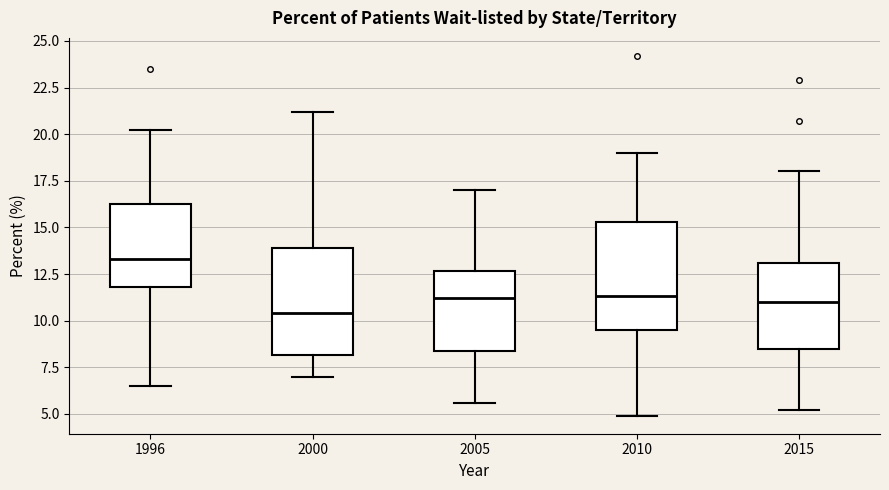

Reading left to right, transcribe this box plot: for each box, give where its median line is, the range the box spans, and where its two whiskers end, as read against the y-axis. The values are not printed on the chart, so give them approximately, as read against the axis.

1996: median 13.5, box 12.0 to 16.5, whiskers 6.5 to 20.0
2000: median 10.5, box 8.0 to 14.0, whiskers 7.0 to 21.0
2005: median 11.0, box 8.5 to 12.5, whiskers 5.5 to 17.0
2010: median 11.5, box 9.5 to 15.5, whiskers 5.0 to 19.0
2015: median 11.0, box 8.5 to 13.0, whiskers 5.0 to 18.0